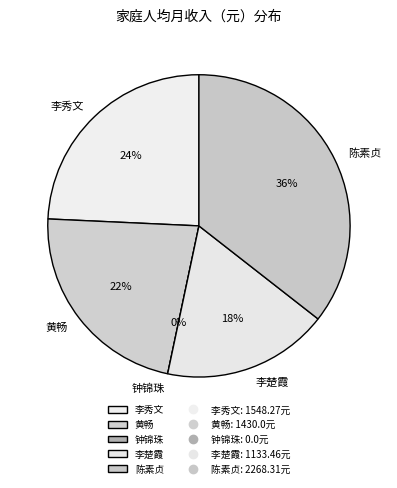

Does any single category account for the majority?

No